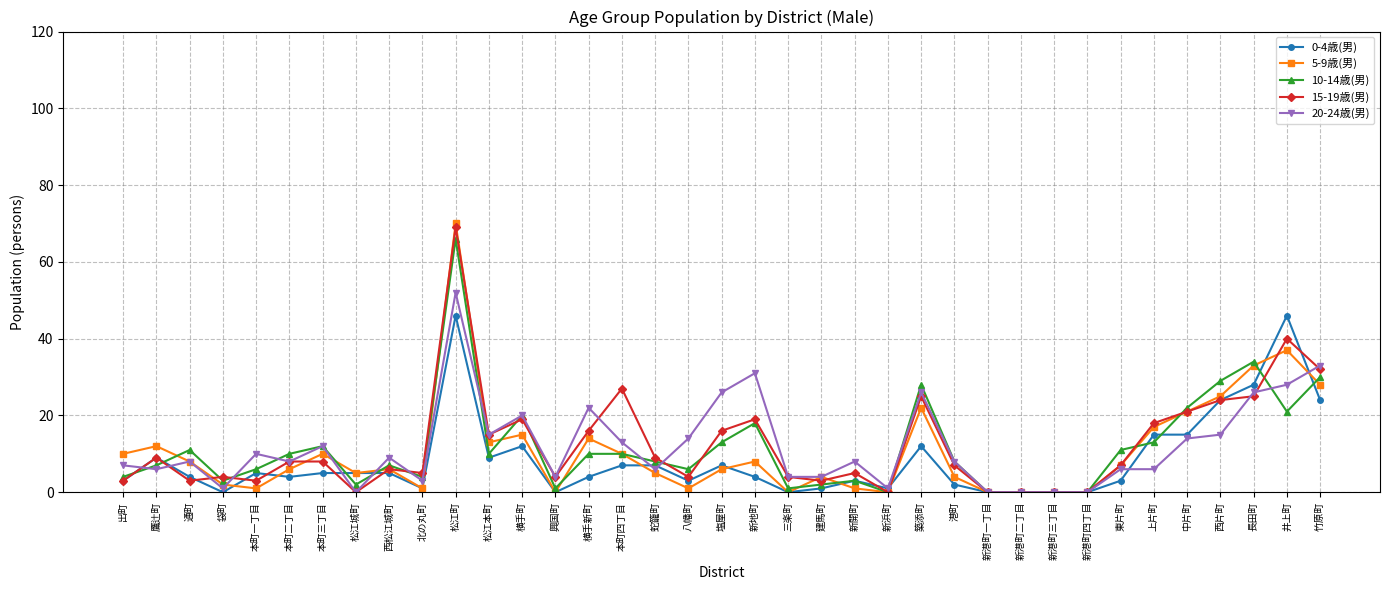

Where does the 10-14歳(男) series first go above 8?

通町